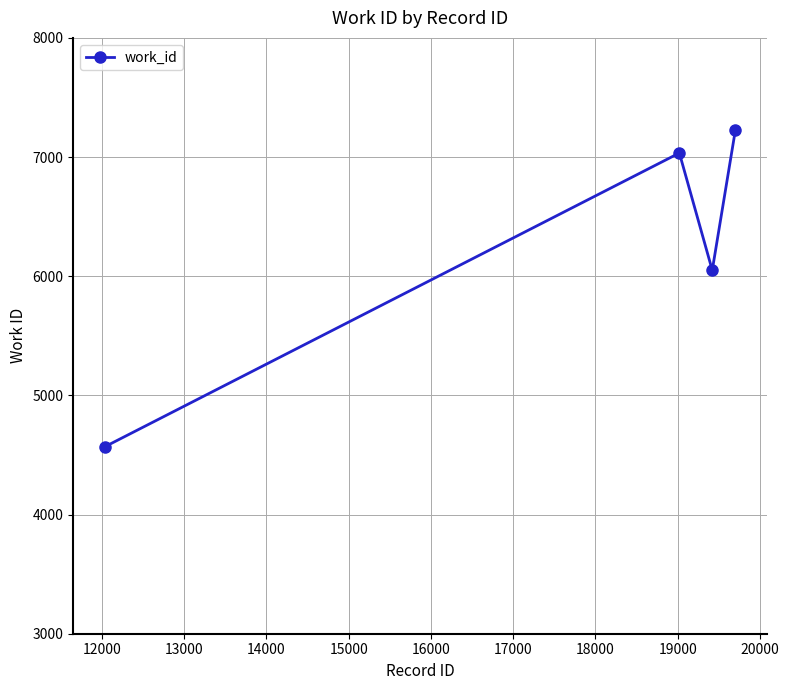

Reading left to right, extract all data points from this chart.

4569	7034	6050	7226